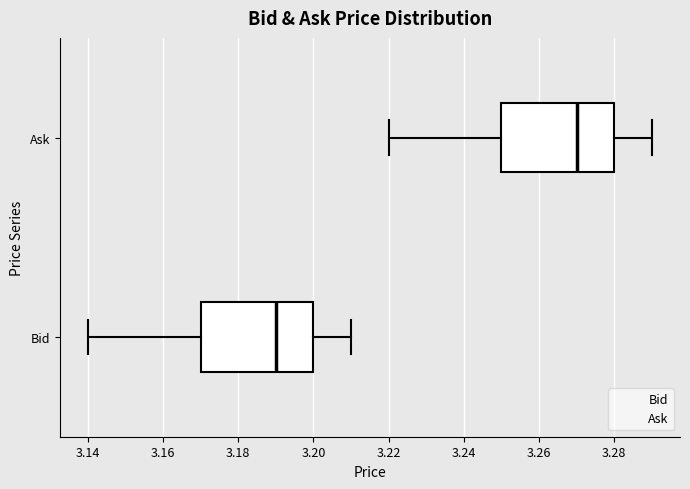

Where does the median line of the box for Bid sit on the x-axis? The values are not printed on the chart, so give them approximately, as read against the axis.

3.19